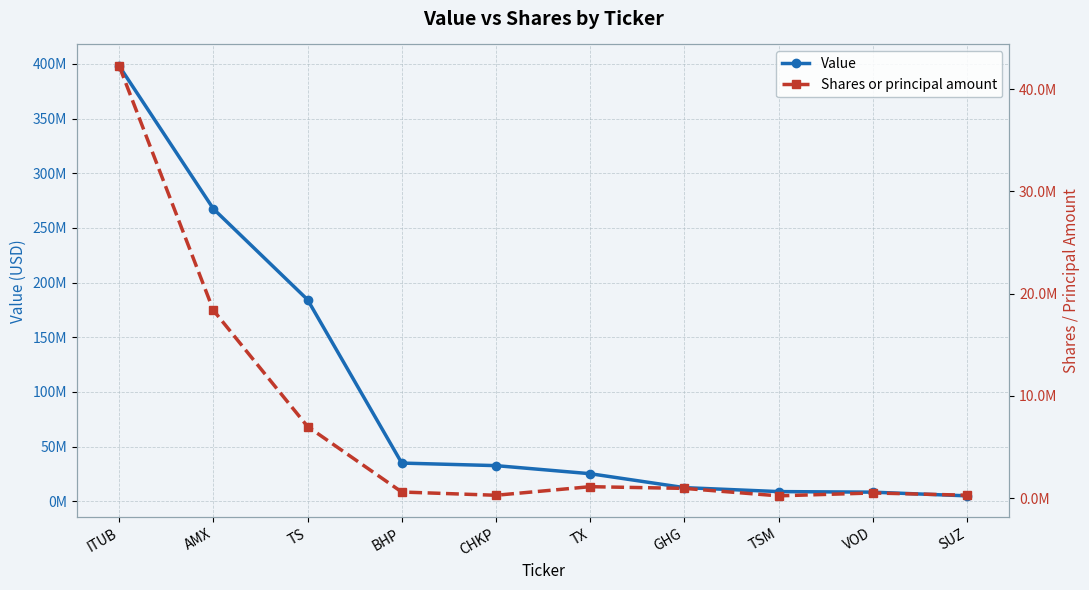

How many lines are shown in the chart?

2